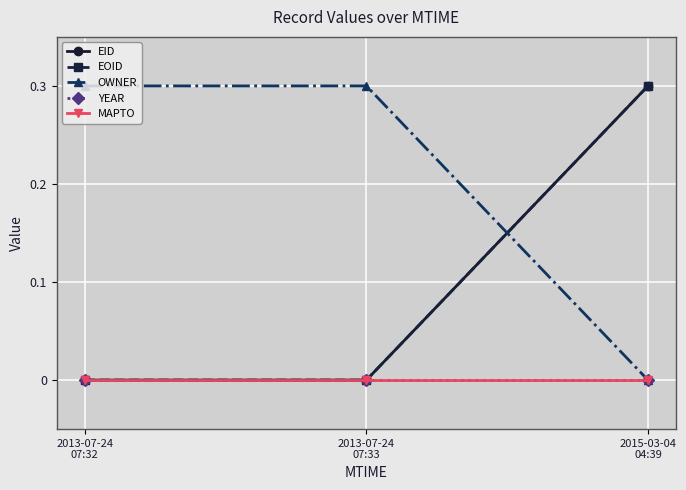

Is the value of EOID at 2013-07-24
07:33 greater than the value of MAPTO at 2015-03-04
04:39?

Yes